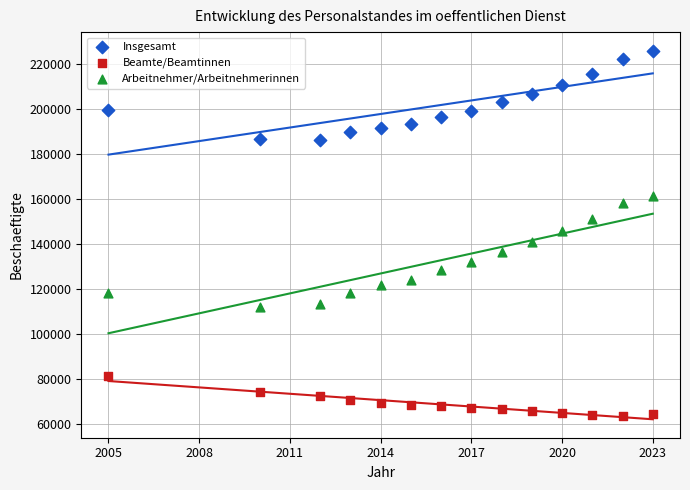

What are all the series names shown in the legend?

Insgesamt, Beamte/Beamtinnen, Arbeitnehmer/Arbeitnehmerinnen